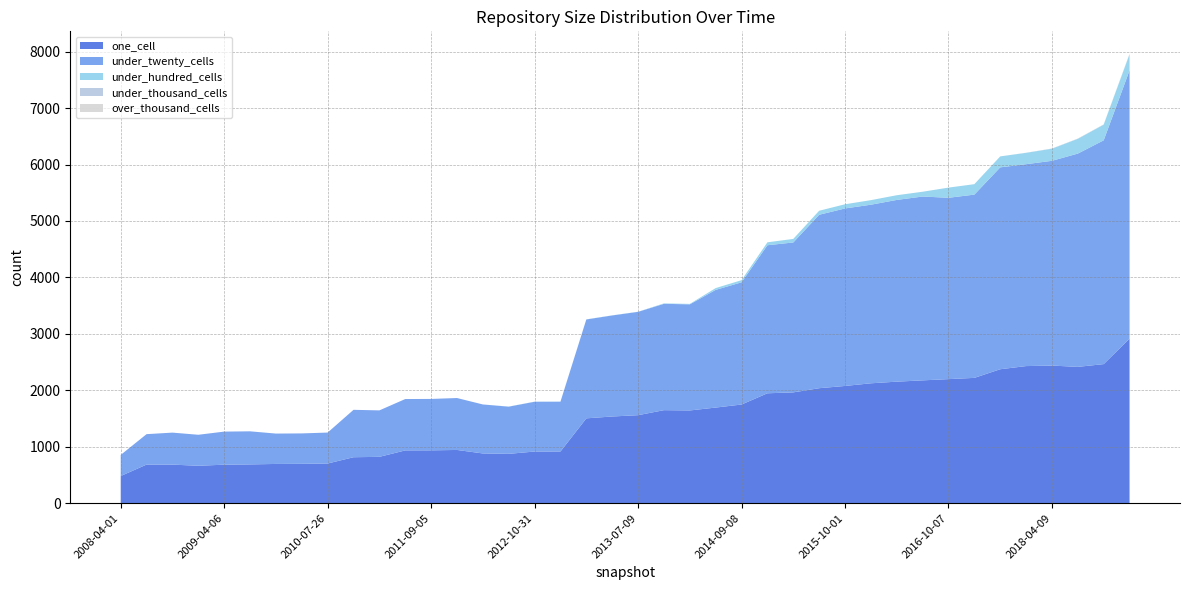

Reading left to right, list all the values displayed in this chart.

one_cell: 481	684	683	663	682	687	695	697	703	814	821	935	936	943	881	874	915	916	1503	1536	1559	1648	1643	1694	1748	1947	1963	2037	2077	2124	2153	2176	2198	2220	2373	2429	2438	2415	2464	2916
under_twenty_cells: 374	539	567	549	586	586	538	539	548	840	823	910	911	920	868	836	882	882	1752	1790	1831	1884	1880	2085	2165	2623	2656	3073	3145	3164	3220	3257	3213	3247	3577	3577	3628	3779	3965	4752
under_hundred_cells: 0	0	0	0	0	0	0	0	0	0	0	0	0	0	0	2	2	2	2	2	2	8	8	32	38	52	63	71	74	81	83	85	180	185	194	201	214	261	277	285
under_thousand_cells: 0	0	0	0	0	0	0	0	0	0	0	0	0	0	0	0	0	0	0	0	0	0	0	0	0	0	0	0	0	0	0	0	0	0	0	2	4	5	5	9
over_thousand_cells: 0	0	0	0	0	0	0	0	0	0	0	0	0	0	0	0	0	0	0	0	0	0	0	0	0	0	0	0	0	0	0	0	0	0	0	0	0	0	0	0